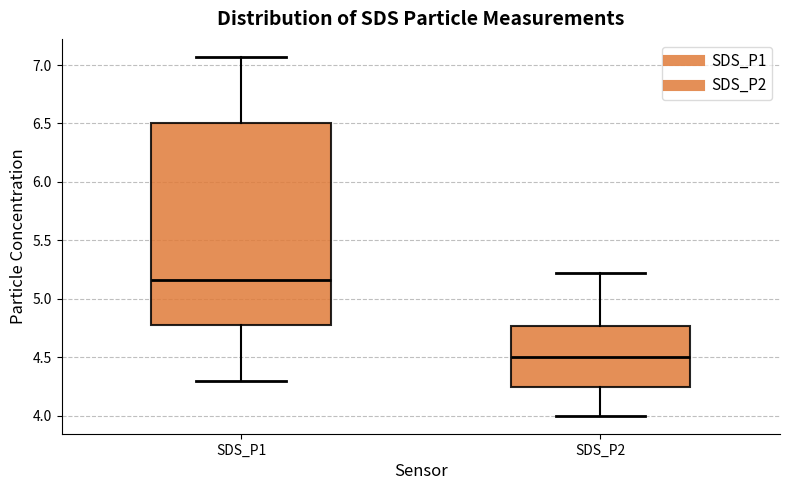

Which box has the highest median line?

SDS_P1